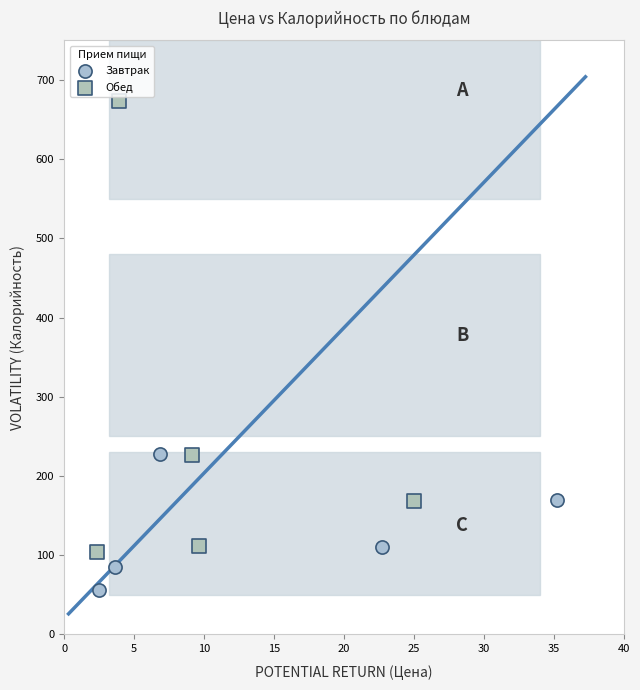

Which series reaches the minimum Y coordinate?

Завтрак